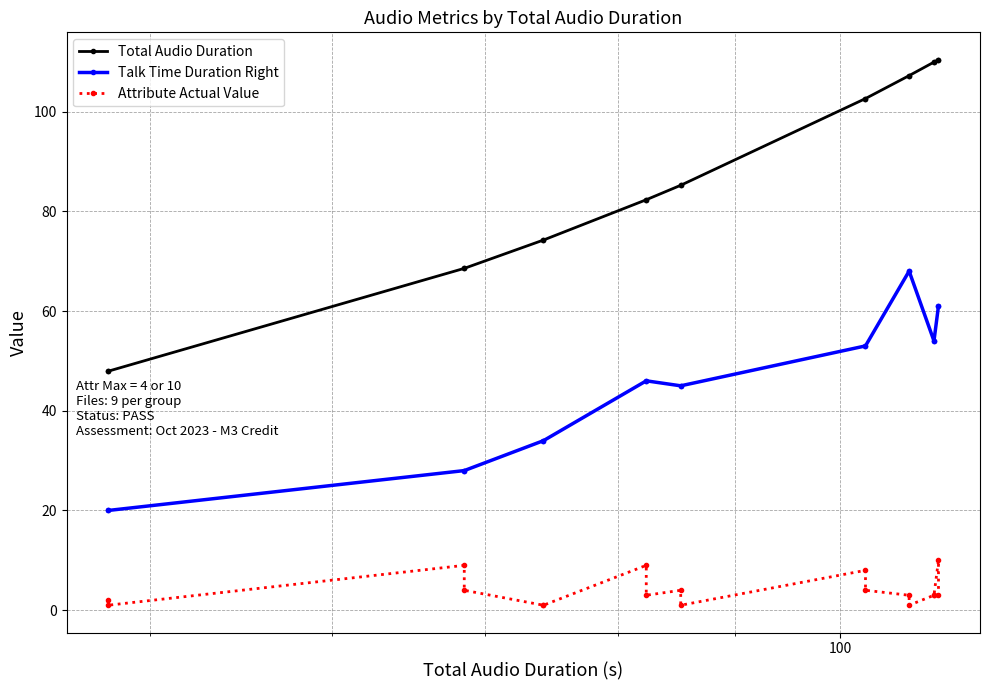

Reading right to left, extract all data points from this chart.

Total Audio Duration: 110.4	110.4	109.9	109.9	107.2	107.2	102.6	102.6	85.2	85.2	82.3	82.3	74.2	74.2	68.5	68.5	47.9	47.9
Talk Time Duration Right: 61.0	61.0	54.0	54.0	68.0	68.0	53.0	53.0	45.0	45.0	46.0	46.0	34.0	34.0	28.0	28.0	20.0	20.0
Attribute Actual Value: 3.0	10.0	3.0	3.0	1.0	3.0	4.0	8.0	1.0	4.0	3.0	9.0	1.0	1.0	4.0	9.0	1.0	2.0